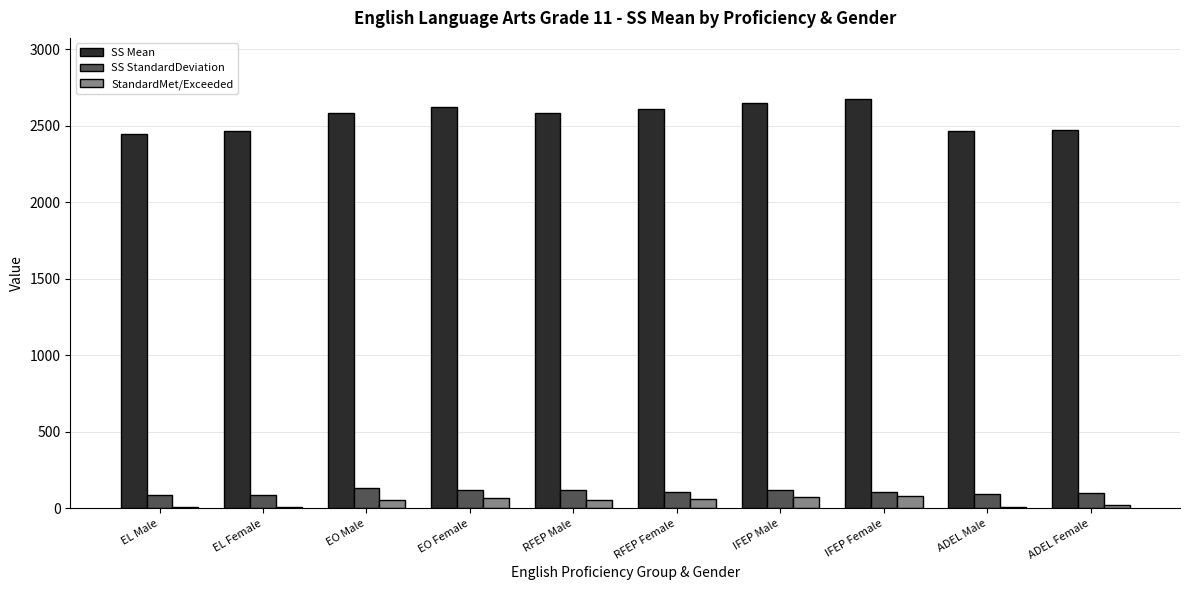

What is the average value of the SS Mean series?

2557